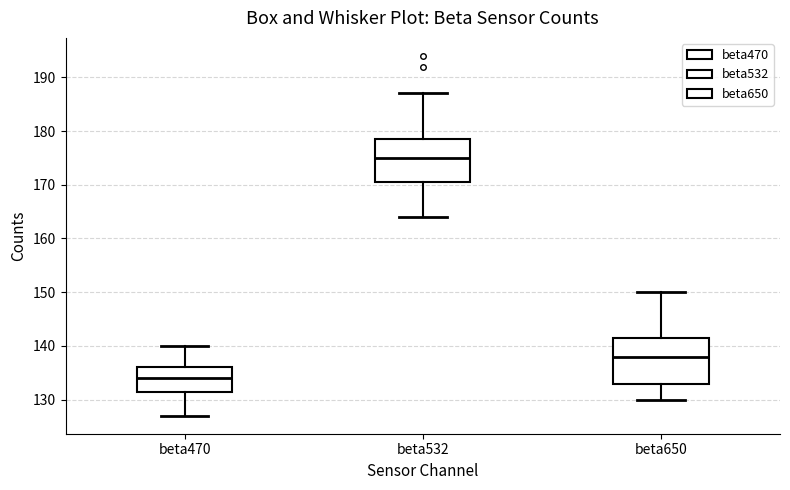

Where does the median line of the box for beta470 sit on the y-axis? The values are not printed on the chart, so give them approximately, as read against the axis.

134